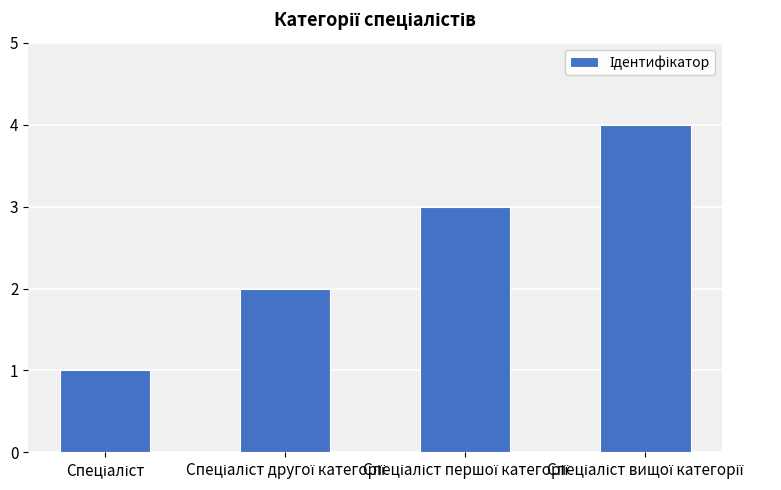

What is the sum of all values?

10